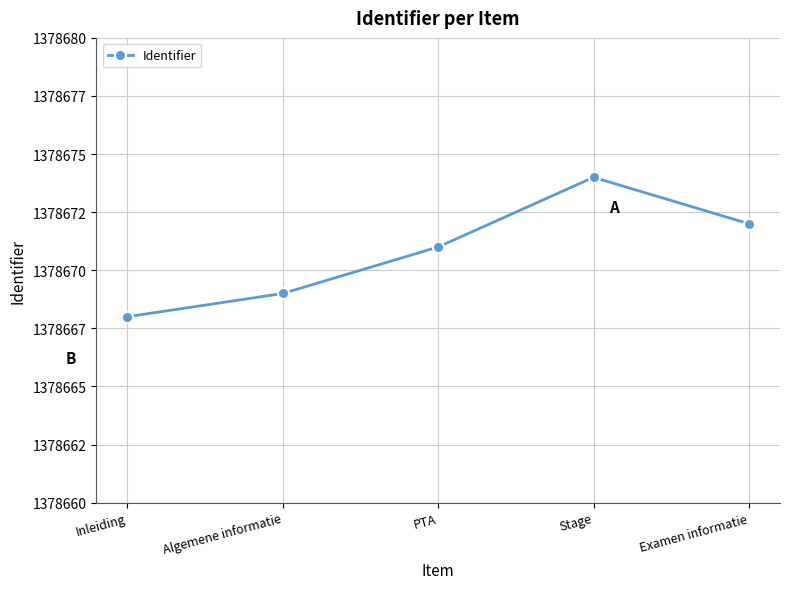

What is the difference between the second highest and minimum values?

4